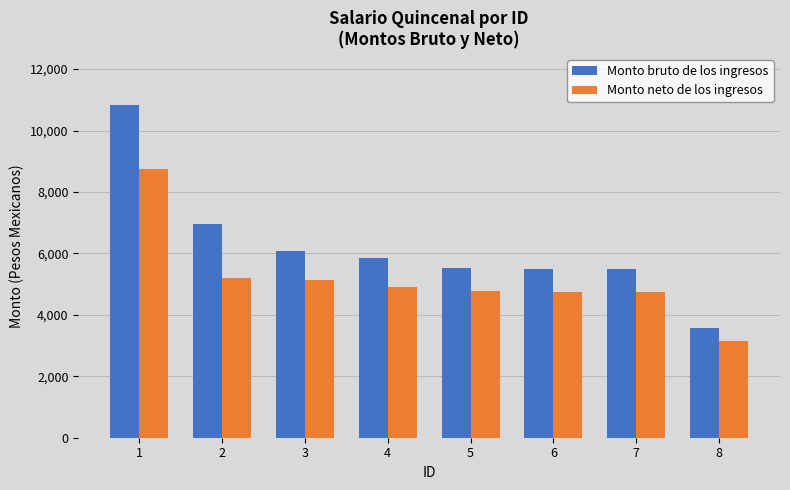

Is the value of Monto bruto de los ingresos at 7 greater than the value of Monto neto de los ingresos at 8?

Yes